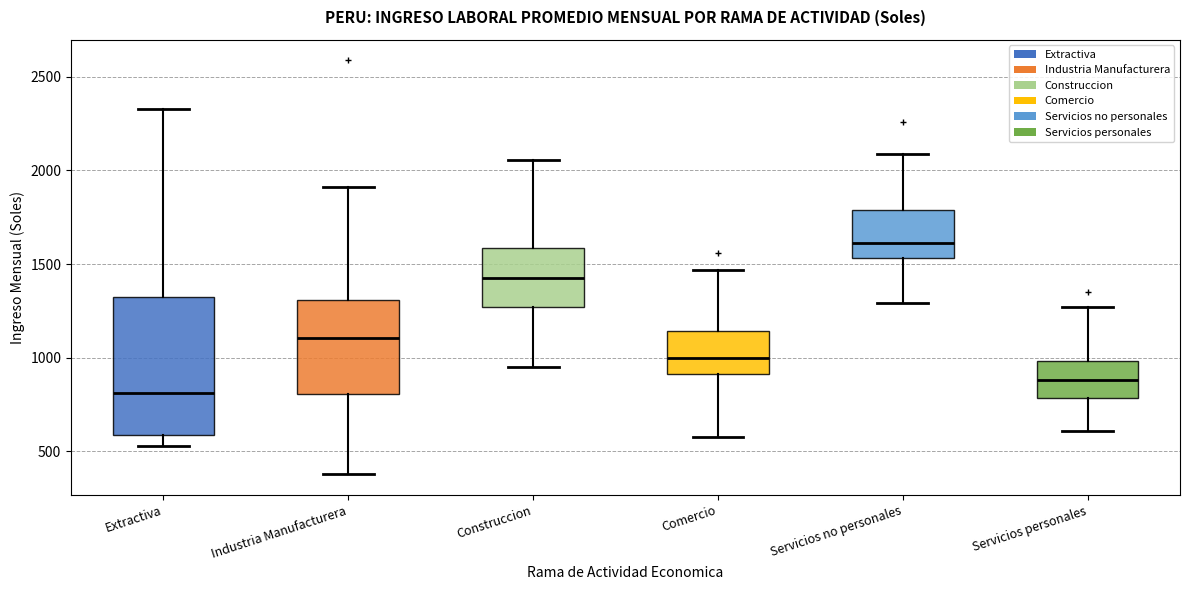

Reading left to right, transcribe this box plot: for each box, give where its median line is, the range the box spans, and where its two whiskers end, as read against the y-axis. The values are not printed on the chart, so give them approximately, as read against the axis.

Extractiva: median 800, box 600 to 1300, whiskers 550 to 2350
Industria Manufacturera: median 1100, box 800 to 1300, whiskers 400 to 1900
Construccion: median 1400, box 1250 to 1600, whiskers 950 to 2050
Comercio: median 1000, box 900 to 1150, whiskers 550 to 1450
Servicios no personales: median 1600, box 1550 to 1800, whiskers 1300 to 2100
Servicios personales: median 900, box 800 to 1000, whiskers 600 to 1250